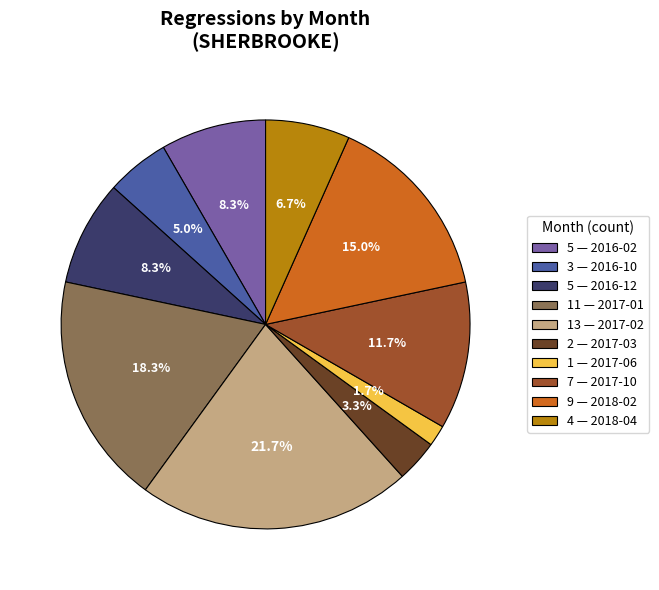

Is 9 — 2018-02 the majority of the pie?

No